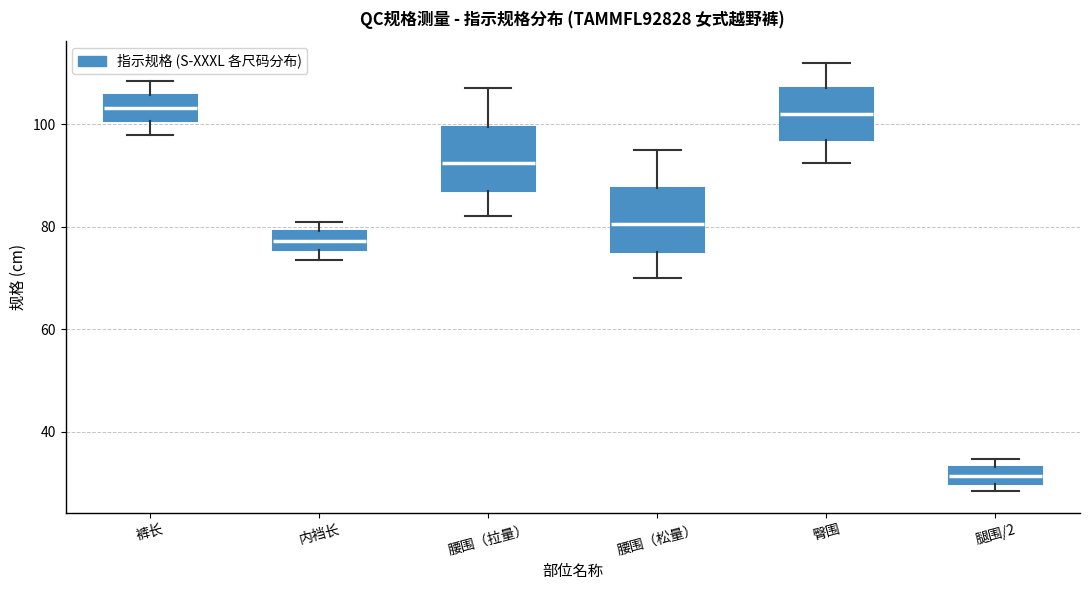

Reading left to right, transcribe this box plot: for each box, give where its median line is, the range the box spans, and where its two whiskers end, as read against the y-axis. The values are not printed on the chart, so give them approximately, as read against the axis.

裤长: median 104, box 100 to 106, whiskers 98 to 108
内裆长: median 78, box 76 to 80, whiskers 74 to 82
腰围（拉量）: median 92, box 88 to 100, whiskers 82 to 108
腰围（松量）: median 80, box 76 to 88, whiskers 70 to 96
臀围: median 102, box 98 to 108, whiskers 92 to 112
腿围/2: median 32, box 30 to 34, whiskers 28 to 34 (just above the box's upper edge)